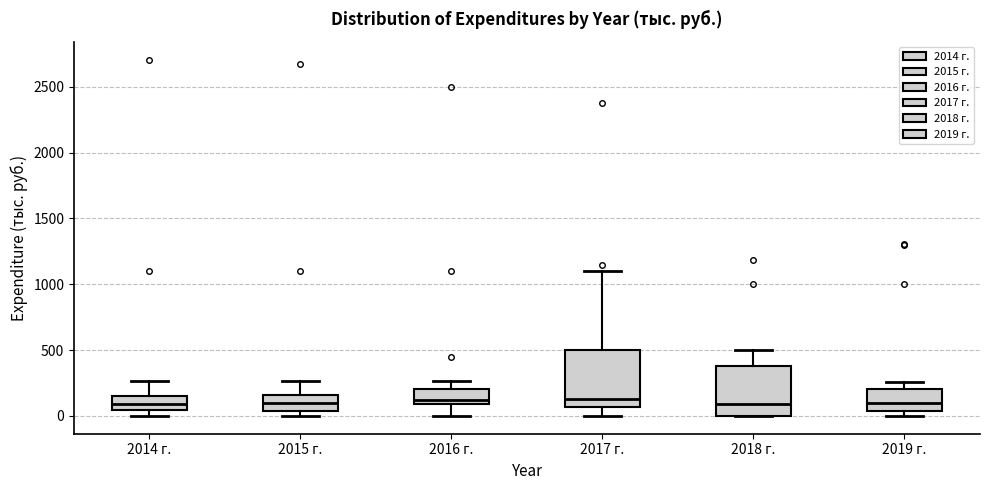

Reading left to right, transcribe this box plot: for each box, give where its median line is, the range the box spans, and where its two whiskers end, as read against the y-axis. The values are not printed on the chart, so give them approximately, as read against the axis.

2014 г.: median 100, box 50 to 150, whiskers 0 to 250
2015 г.: median 100, box 50 to 150, whiskers 0 to 250
2016 г.: median 100 (just above the box's lower edge), box 100 to 200, whiskers 0 to 250
2017 г.: median 150, box 50 to 500, whiskers 0 to 1100
2018 г.: median 100, box 0 to 400, whiskers 0 to 500
2019 г.: median 100, box 50 to 200, whiskers 0 to 250